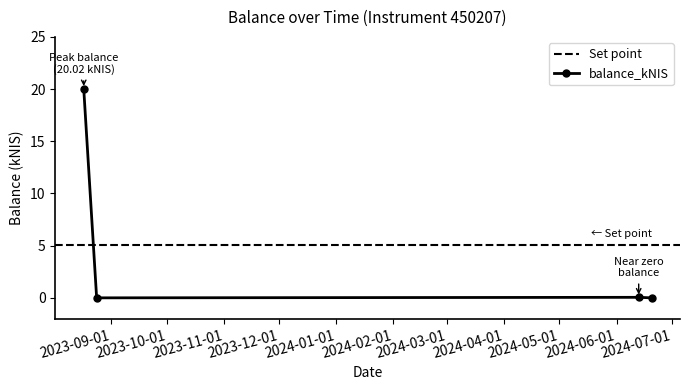

True or false: there are more than 2 points higher than both neighbors.

False